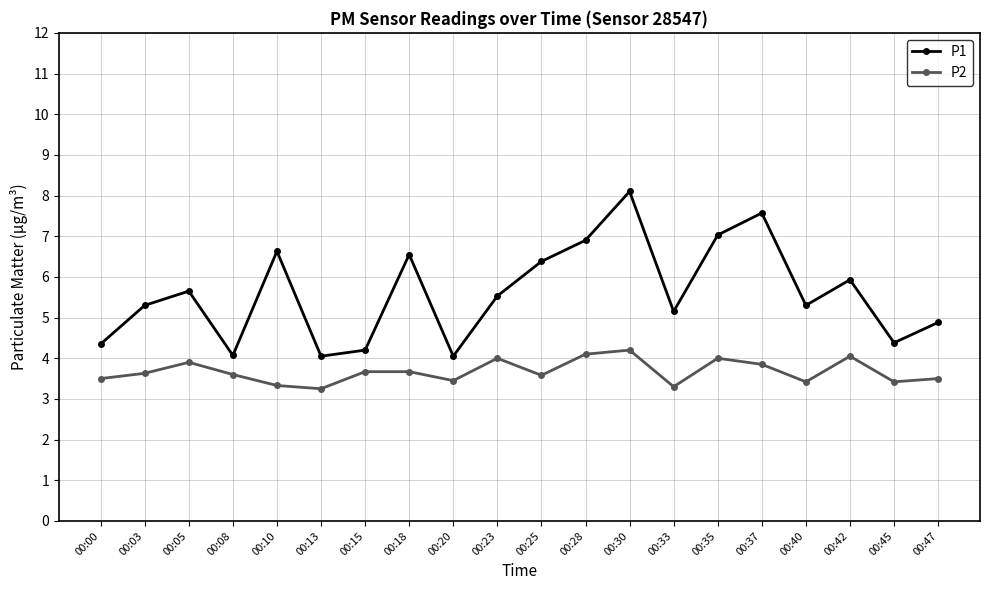

What is the value of the P2 point at the 19th from the left?

3.4